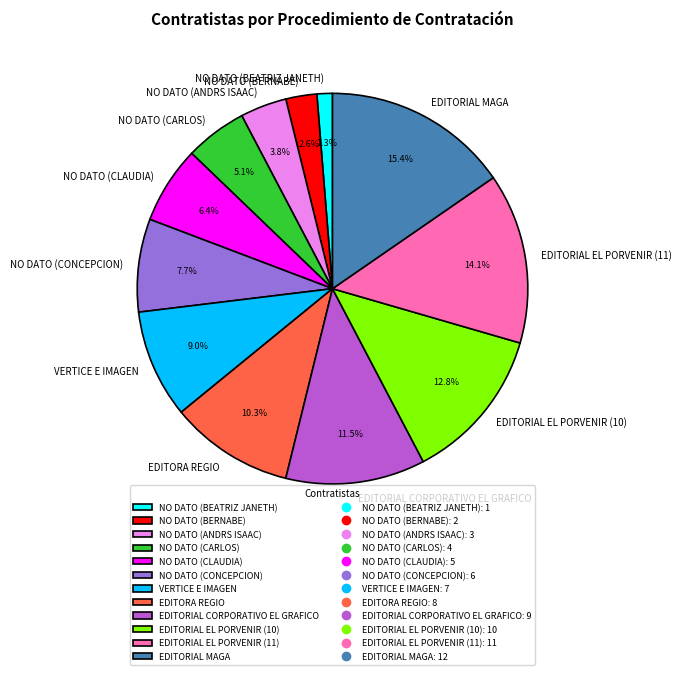

To the nearest percent, what percentage of the pie is NO DATO (BERNABE)?

3%